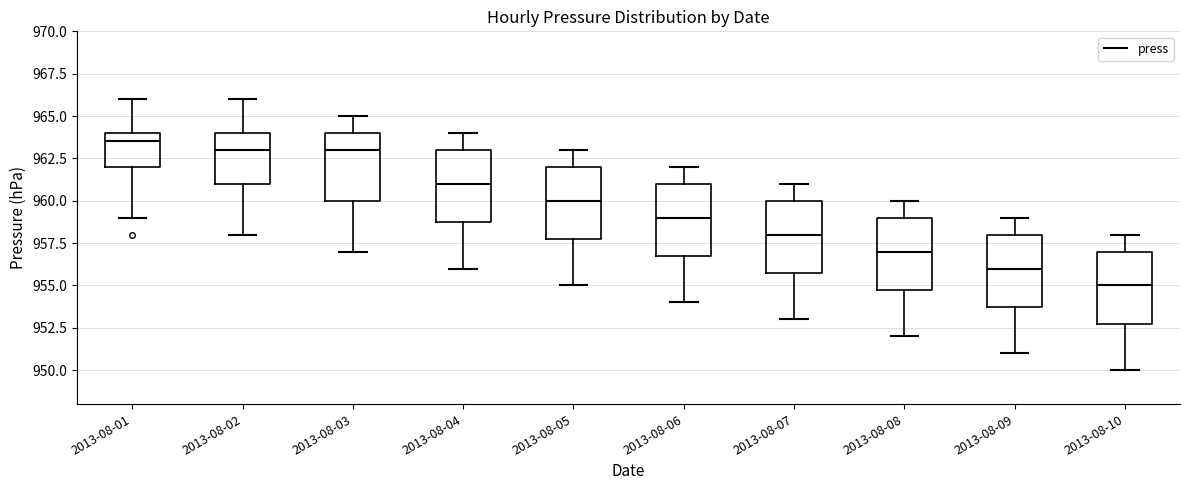

Reading left to right, read every box against the y-axis: the position of its median line, the range the box covers, and the ends of its whiskers. The values are not printed on the chart, so give them approximately, as read against the axis.

2013-08-01: median 963.5, box 962.0 to 964.0, whiskers 959.0 to 966.0
2013-08-02: median 963.0, box 961.0 to 964.0, whiskers 958.0 to 966.0
2013-08-03: median 963.0, box 960.0 to 964.0, whiskers 957.0 to 965.0
2013-08-04: median 961.0, box 959.0 to 963.0, whiskers 956.0 to 964.0
2013-08-05: median 960.0, box 958.0 to 962.0, whiskers 955.0 to 963.0
2013-08-06: median 959.0, box 957.0 to 961.0, whiskers 954.0 to 962.0
2013-08-07: median 958.0, box 956.0 to 960.0, whiskers 953.0 to 961.0
2013-08-08: median 957.0, box 955.0 to 959.0, whiskers 952.0 to 960.0
2013-08-09: median 956.0, box 954.0 to 958.0, whiskers 951.0 to 959.0
2013-08-10: median 955.0, box 953.0 to 957.0, whiskers 950.0 to 958.0